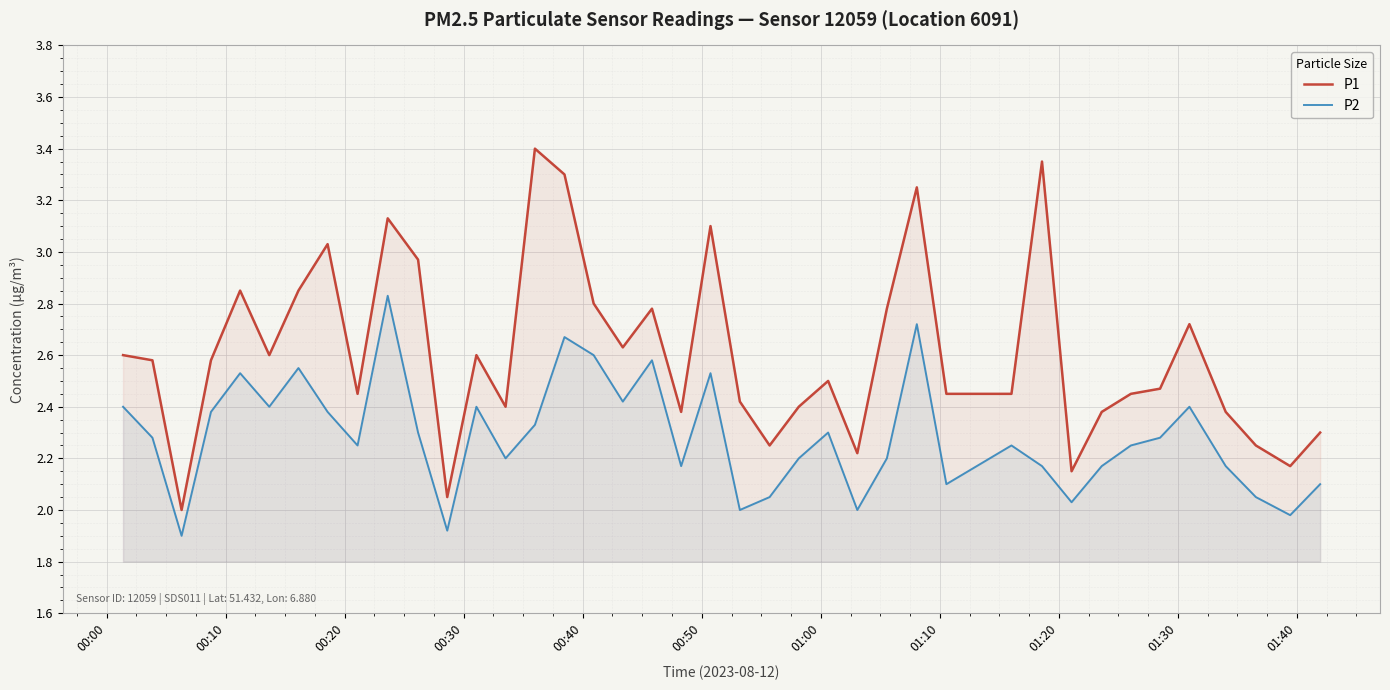

Which series has the widest spread of values?

P1